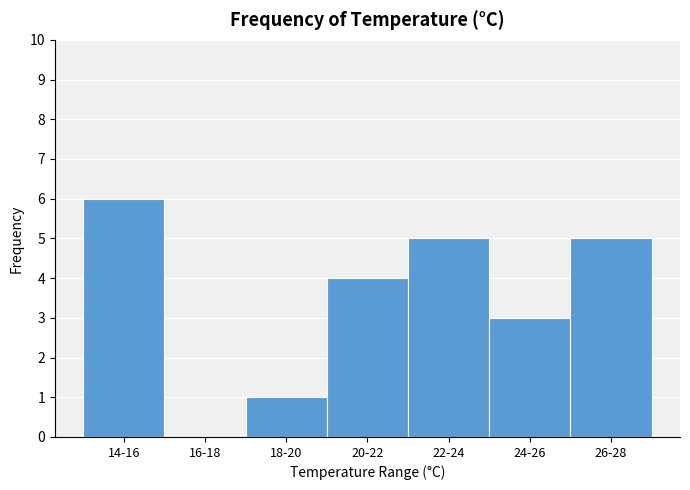

Reading right to left, list all the values displayed in this chart.

26-28=5	24-26=3	22-24=5	20-22=4	18-20=1	16-18=0	14-16=6